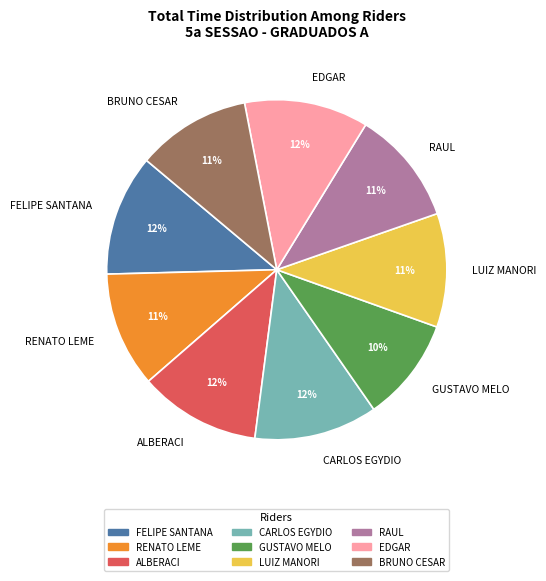

Is the sum of ALBERACI and CARLOS EGYDIO greater than half?

No